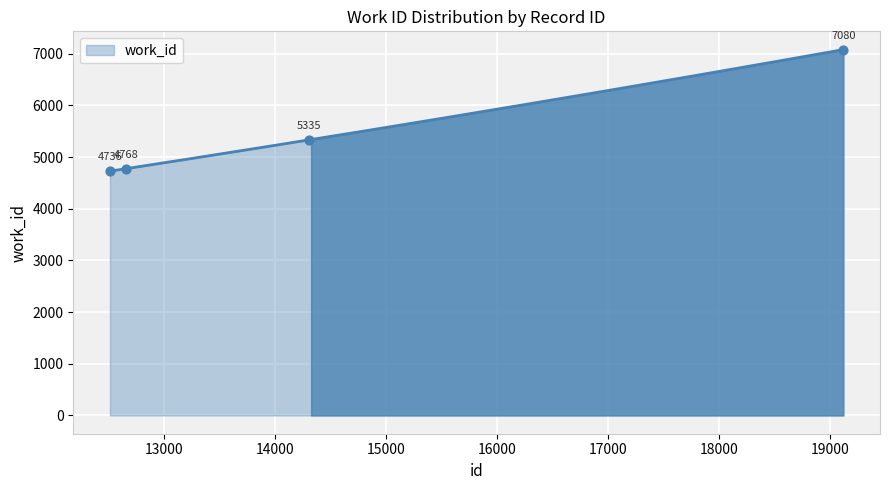

Approximately how many times larger is the value at 19123 compared to 12661?

1.5